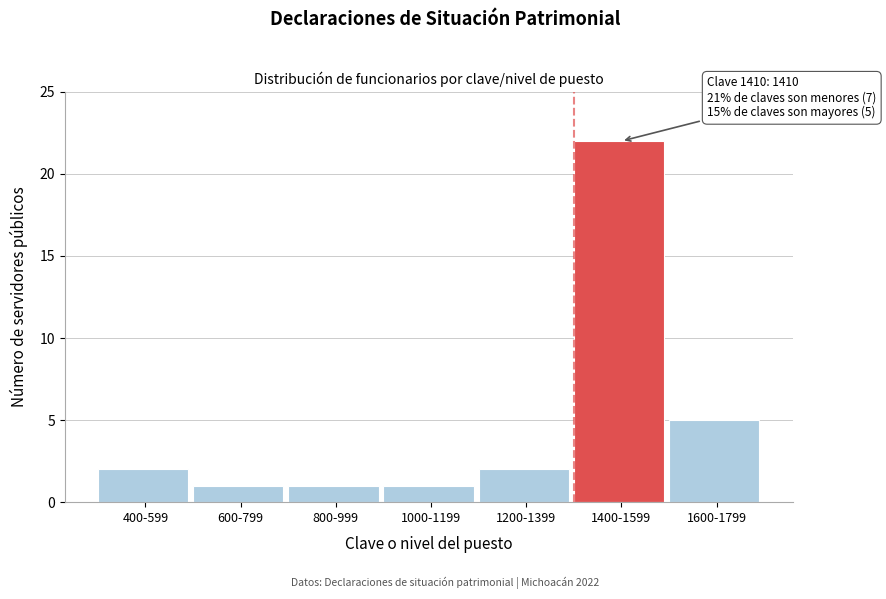

Reading left to right, transcribe all the data shown in this chart.

400-599=2	600-799=1	800-999=1	1000-1199=1	1200-1399=2	1400-1599=22	1600-1799=5